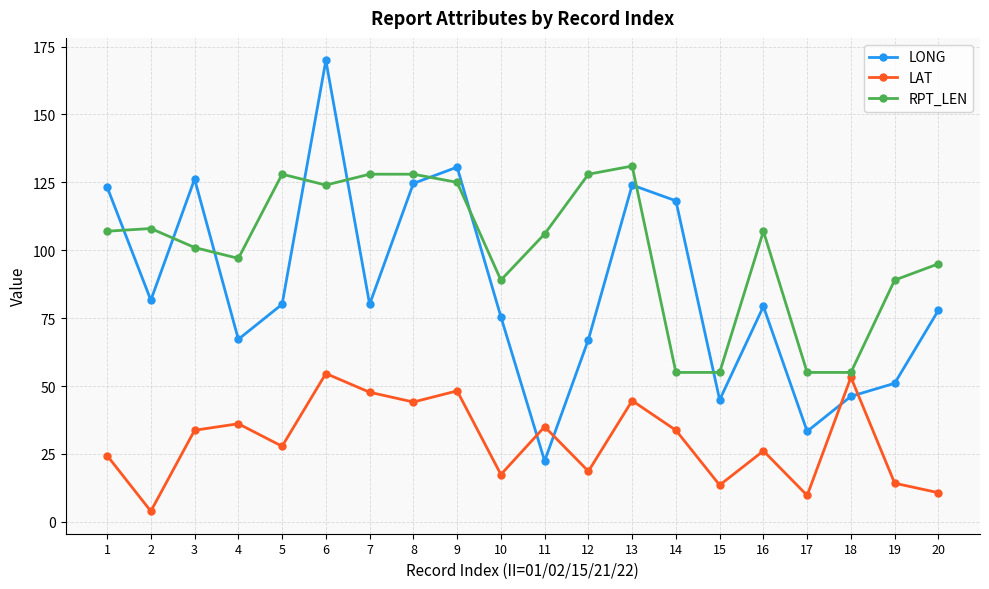

How many distinct data groups are displayed?

3